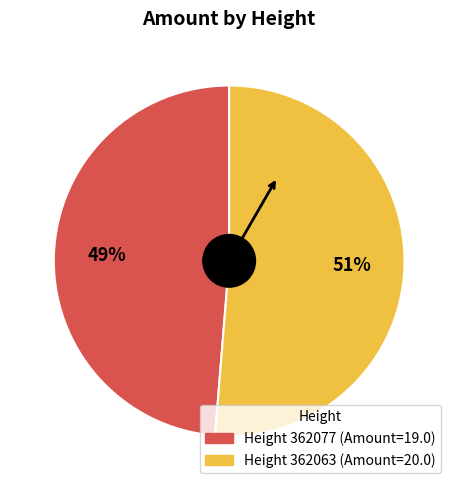

To the nearest percent, what is the average slice percentage?

50%